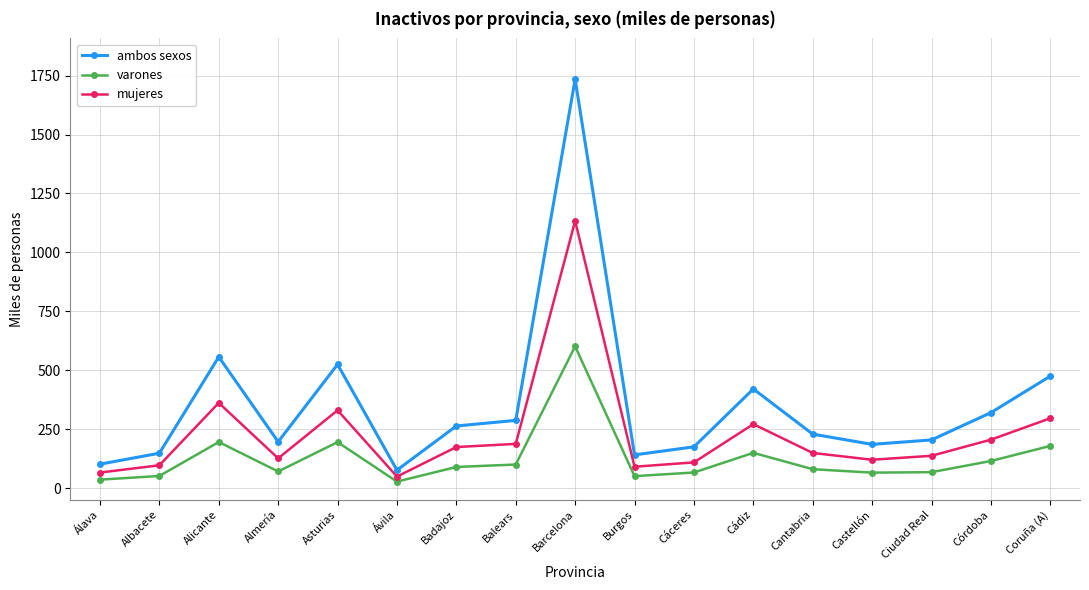

True or false: ambos sexos and mujeres intersect in this chart.

False